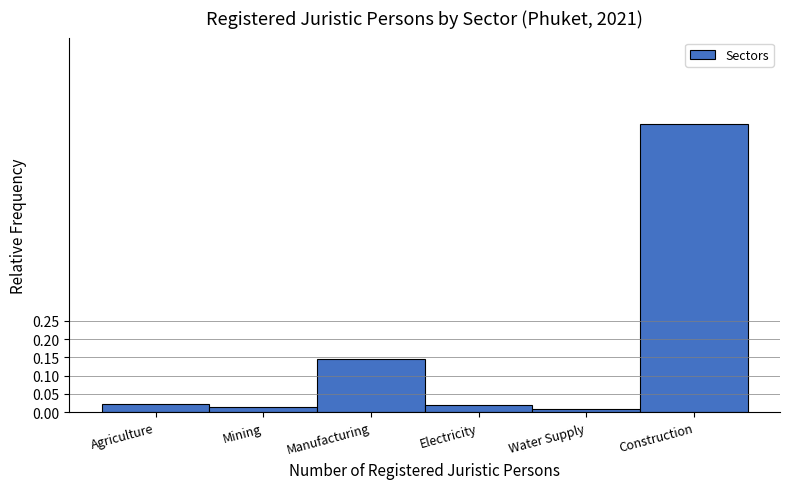

What is the label of the 3rd bar from the left?

Manufacturing